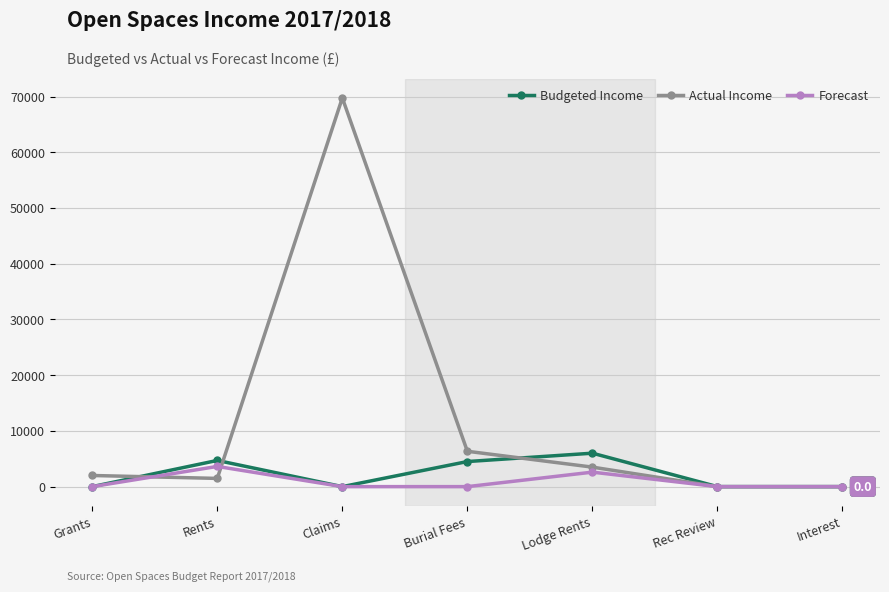

What is the approximate value of Actual Income at Claims?

69742.9